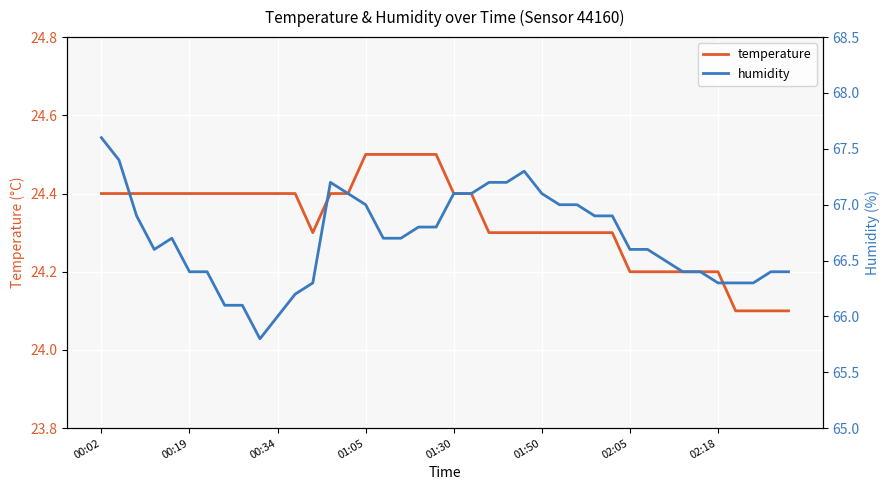

Is this an area chart (filled region under the line)?

No